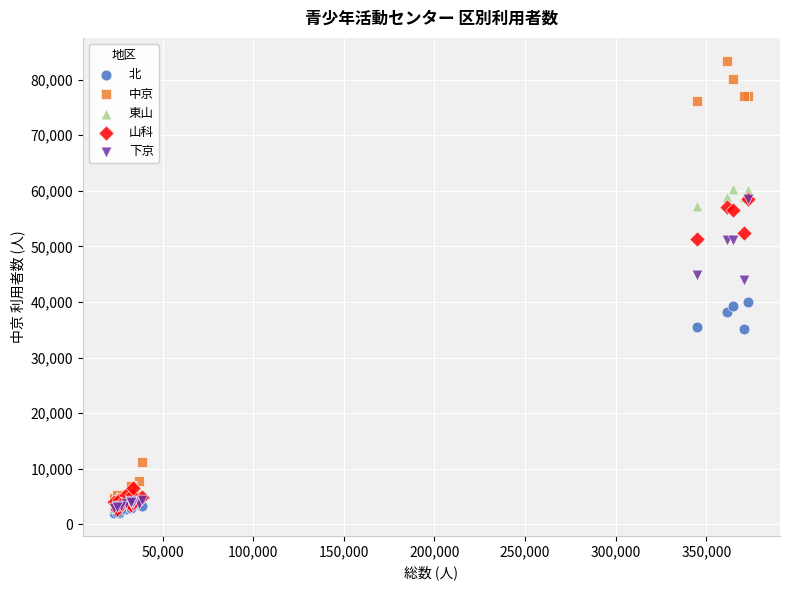

What are all the series names shown in the legend?

北, 中京, 東山, 山科, 下京